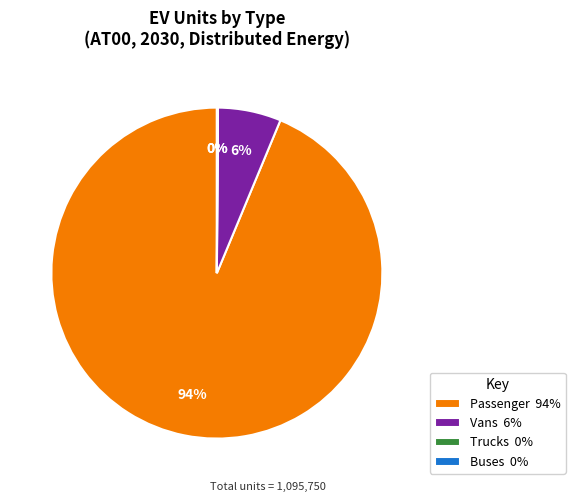

Does Passenger 94% represent more than half of the total?

Yes